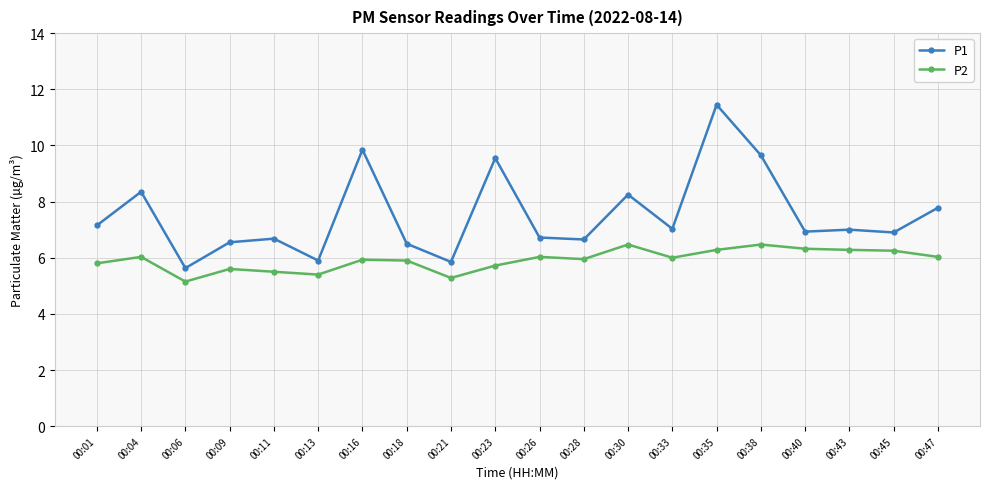

Where is P2 nearest to the value 5?

00:06